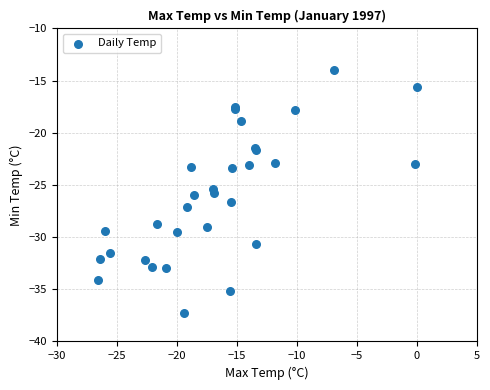

What Y value in the scatter plot is closest to -25?

-25.4